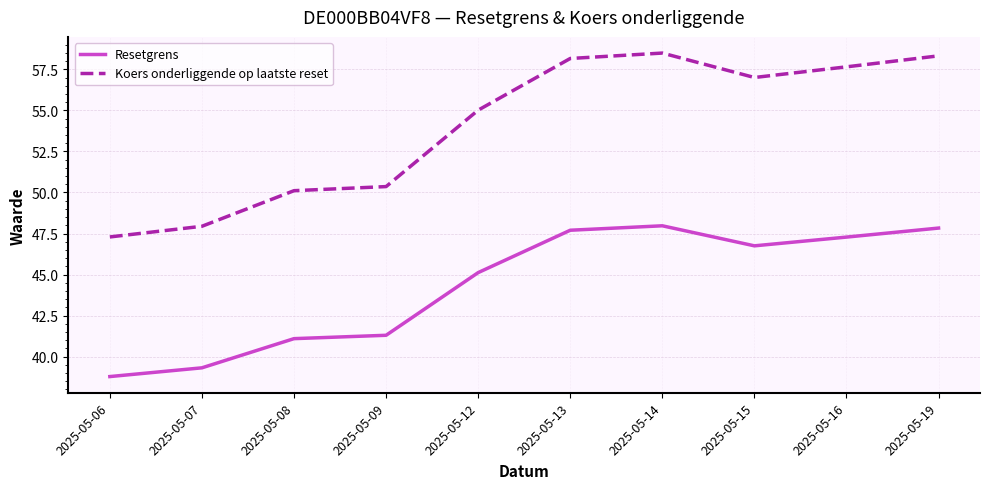

The Resetgrens series shows 46.7 at 2025-05-15. True or false?

True